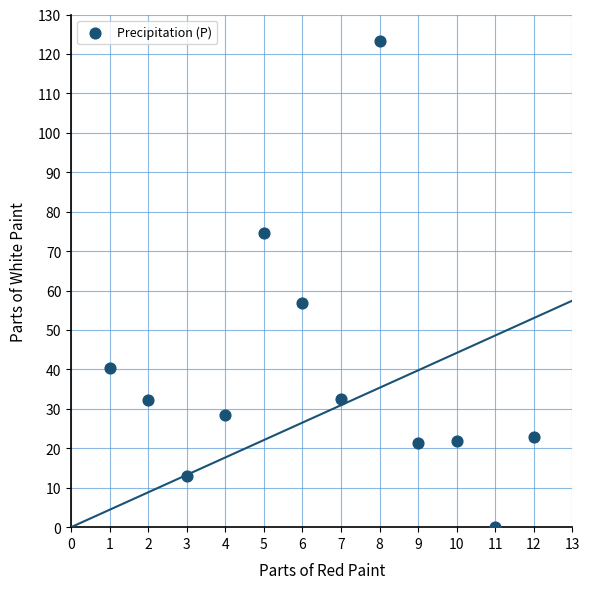

What is the average Y value?

39.0